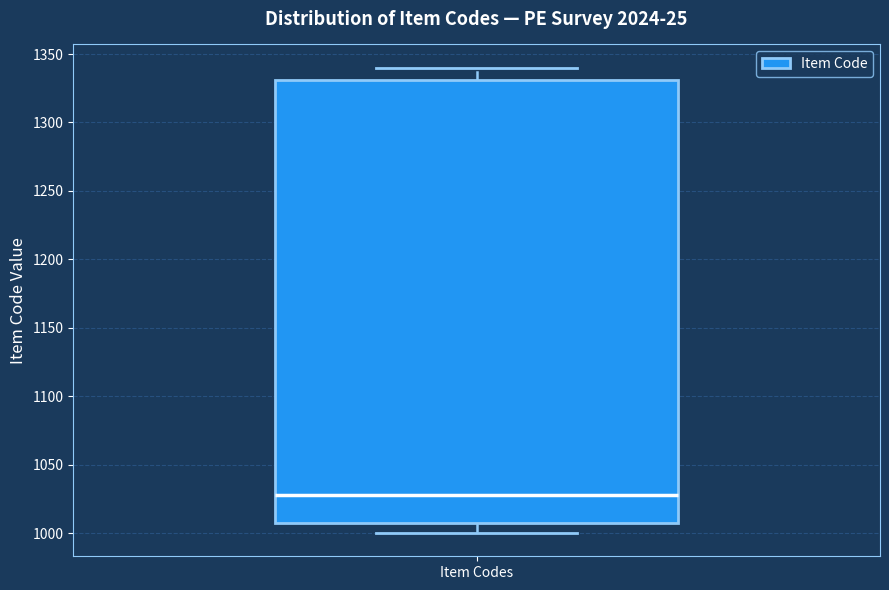

Transcribe this box plot: give where the median line is, the range the box spans, and where the two whiskers end, as read against the y-axis. The values are not printed on the chart, so give them approximately, as read against the axis.

median 1030, box 1005 to 1330, whiskers 1000 to 1340